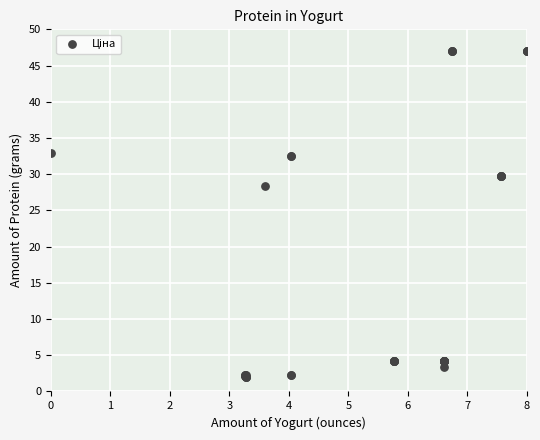

What Y value in the scatter plot is closest to 24?

28.4